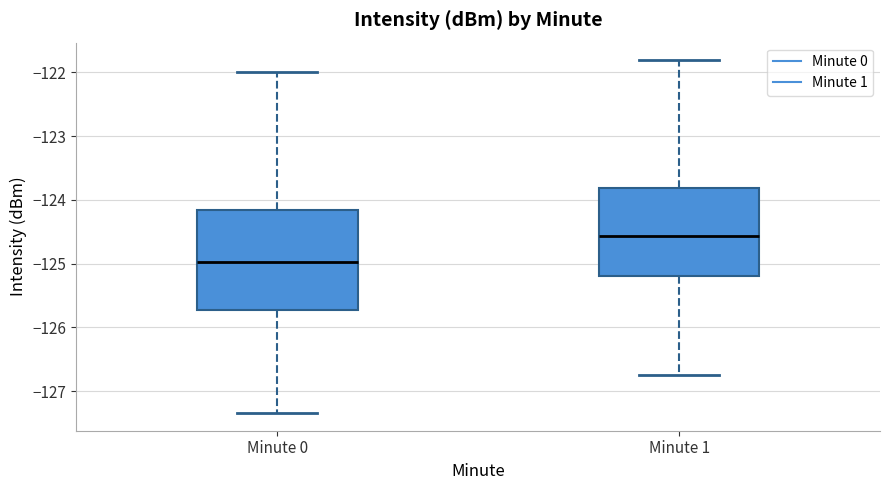

Comparing the boxes themselves (not the whiskers), which one is the tallest?

Minute 0